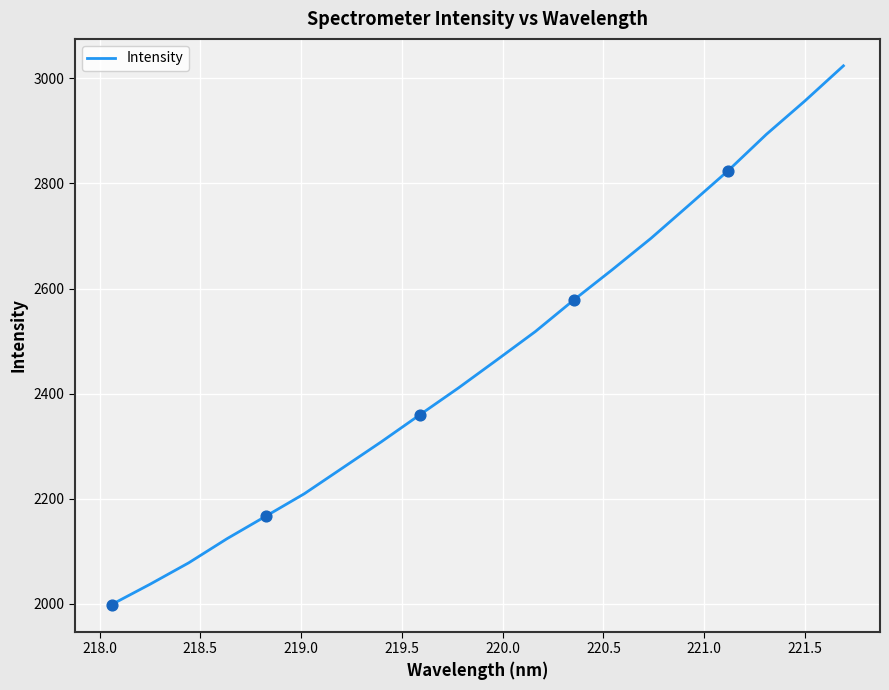

What is the maximum value shown in the chart?

3023.6